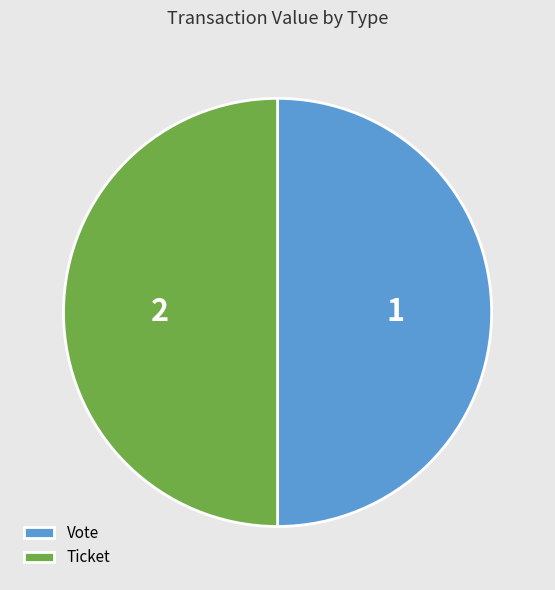

Is the sum of Vote and Ticket greater than half?

Yes